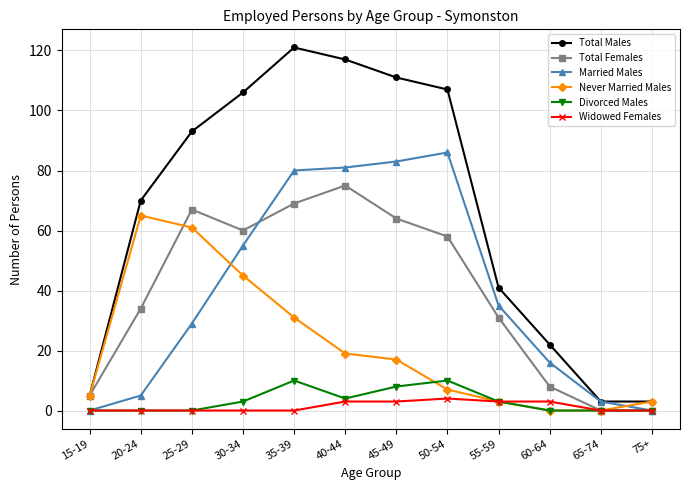

What is the difference between the highest and lowest values at 75+?

3